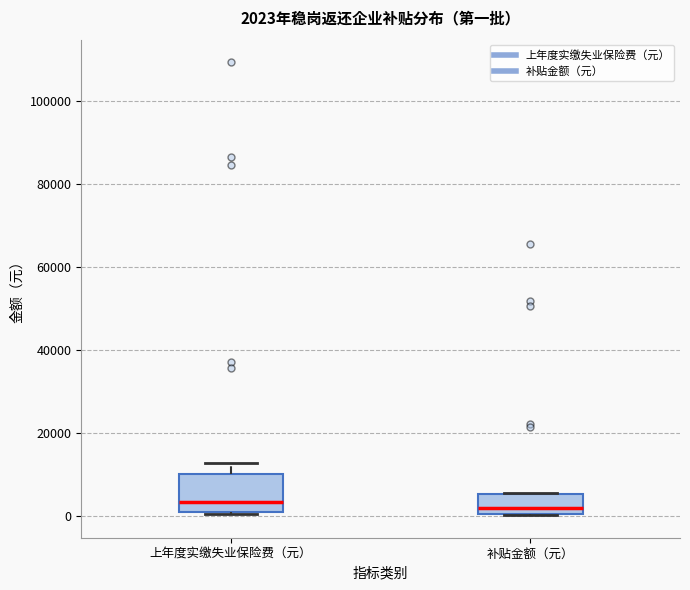

Which box is the tallest, from its lower edge to its upper edge?

上年度实缴失业保险费（元）